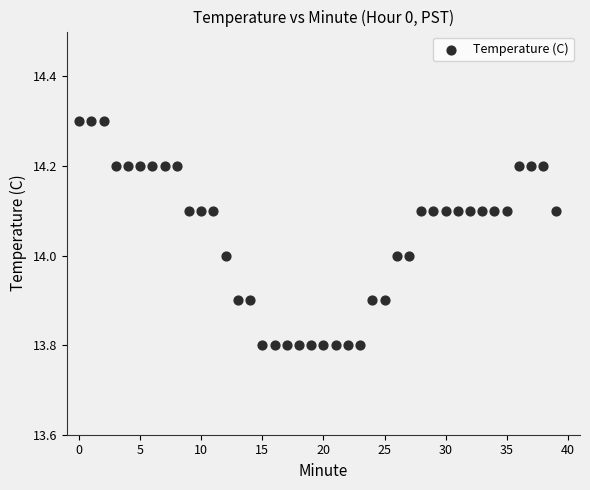

What is the range of Y values (max minus min)?

0.5